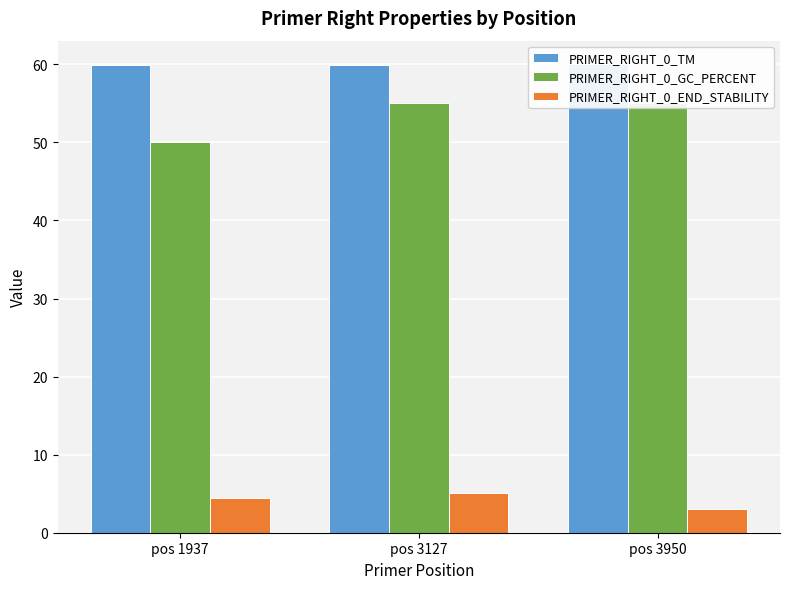

How many data points in PRIMER_RIGHT_0_END_STABILITY are less than 4?

1